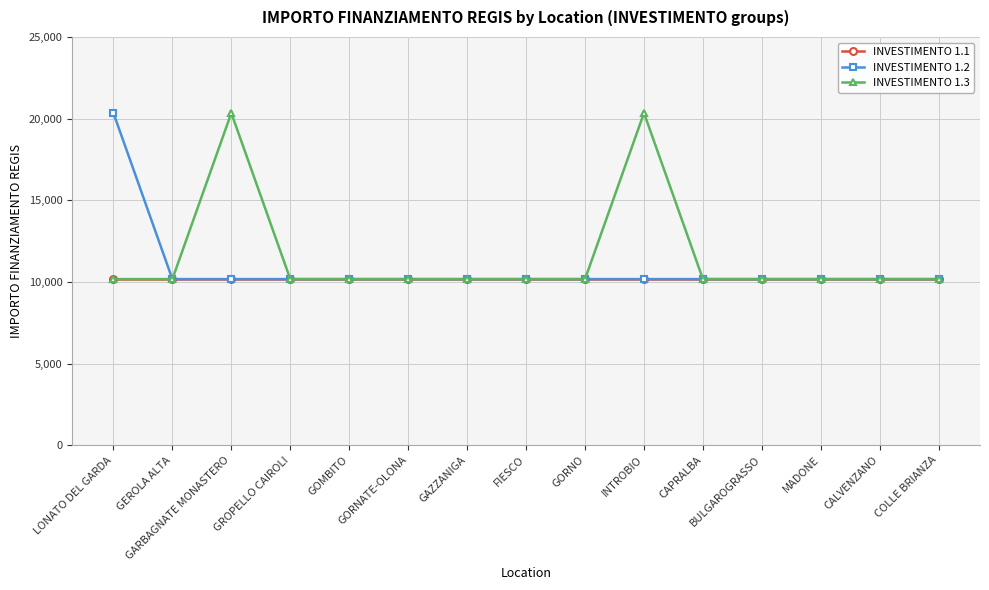

What is the label of the 15th point from the right?

LONATO DEL GARDA